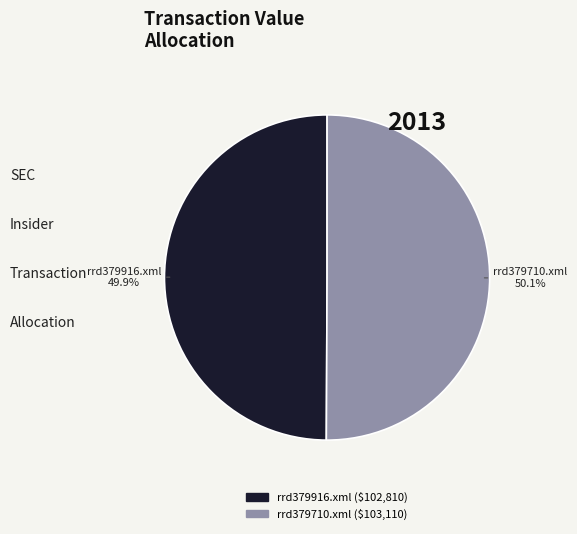

Is there a majority slice in this chart?

Yes